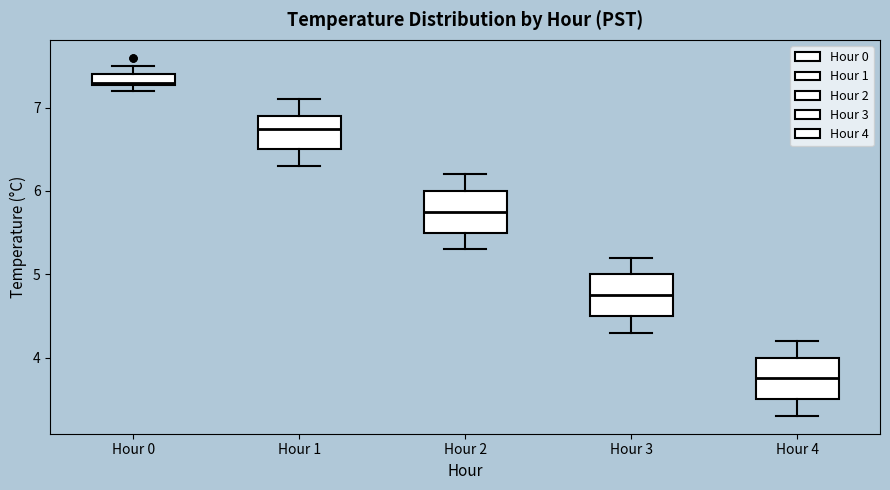

Where is the lower edge of the box for Hour 1 on the y-axis? The values are not printed on the chart, so give them approximately, as read against the axis.

6.5